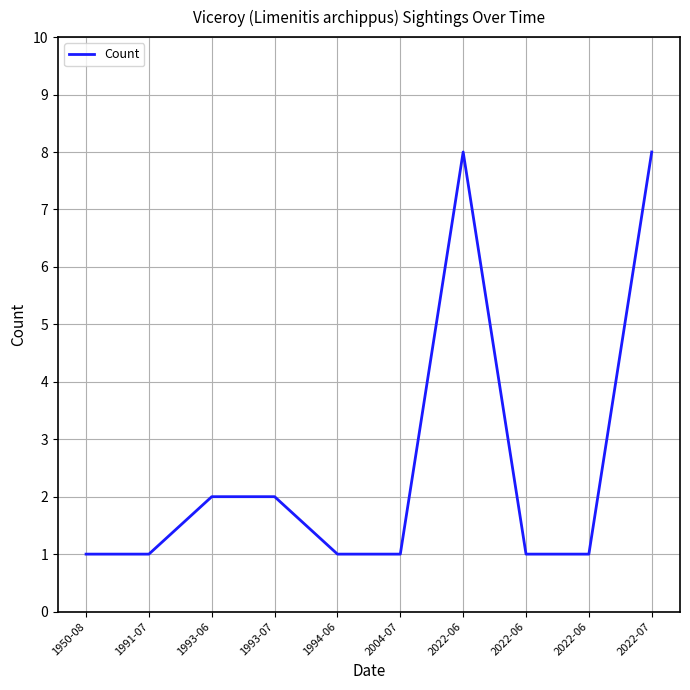

Count the values in the range 1 to 2.

8